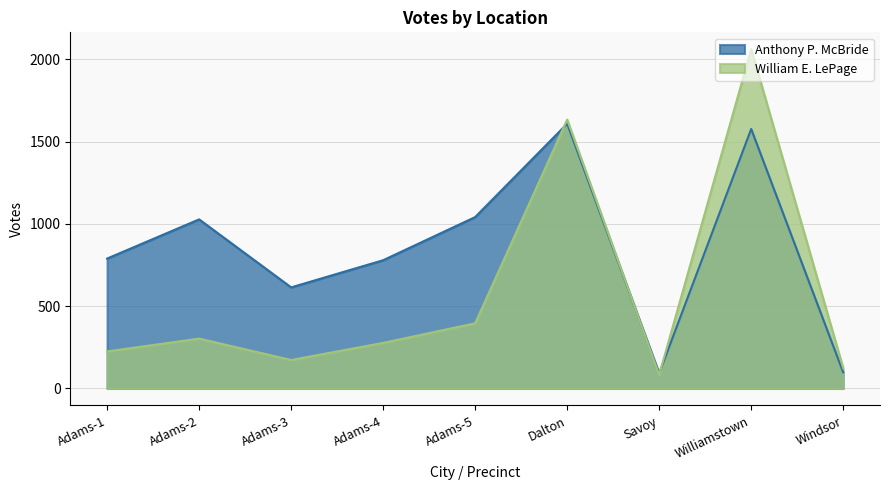

What is the label of the 5th point from the left?

Adams-5